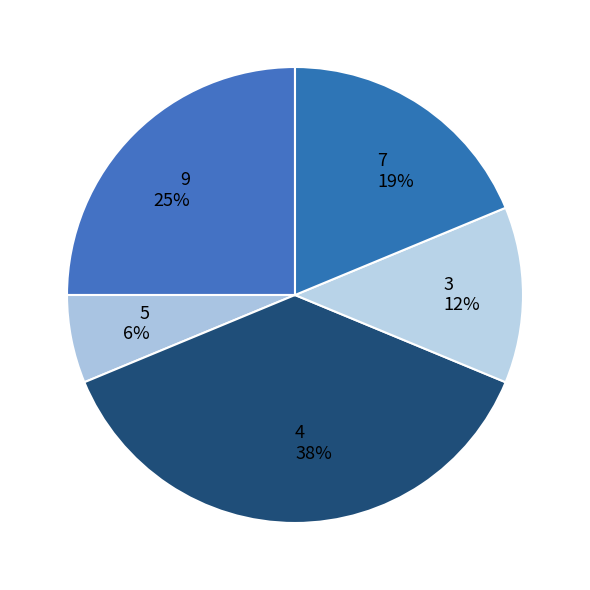

To the nearest percent, what is the average slice percentage?

20%